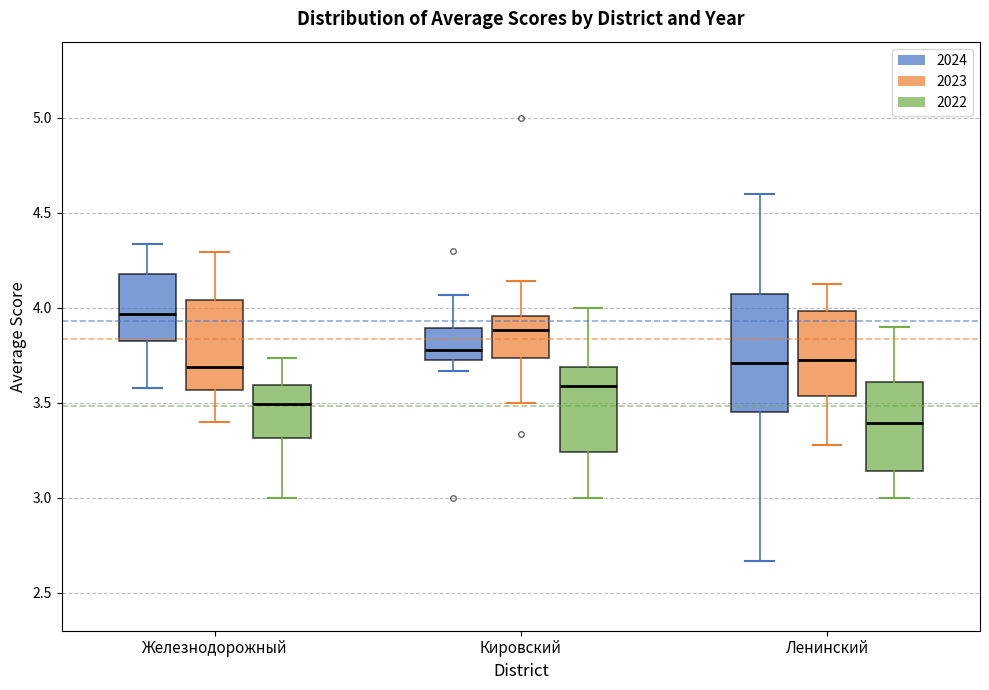

Reading left to right, read every box against the y-axis: the position of its median line, the range the box covers, and the ends of its whiskers. The values are not printed on the chart, so give them approximately, as read against the axis.

Железнодорожный (2024): median 3.95, box 3.80 to 4.20, whiskers 3.60 to 4.35
Железнодорожный (2023): median 3.70, box 3.55 to 4.05, whiskers 3.40 to 4.30
Железнодорожный (2022): median 3.50, box 3.30 to 3.60, whiskers 3.00 to 3.75
Кировский (2024): median 3.80, box 3.70 to 3.90, whiskers 3.65 to 4.05
Кировский (2023): median 3.90, box 3.75 to 3.95, whiskers 3.50 to 4.15
Кировский (2022): median 3.60, box 3.25 to 3.70, whiskers 3.00 to 4.00
Ленинский (2024): median 3.70, box 3.45 to 4.05, whiskers 2.65 to 4.60
Ленинский (2023): median 3.75, box 3.55 to 4.00, whiskers 3.30 to 4.15
Ленинский (2022): median 3.40, box 3.15 to 3.60, whiskers 3.00 to 3.90